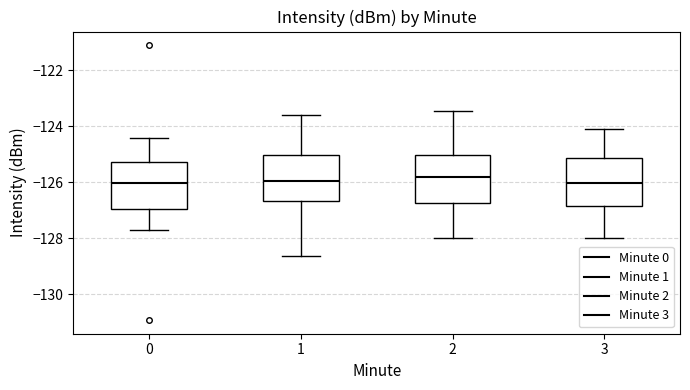

Reading left to right, read every box against the y-axis: the position of its median line, the range the box covers, and the ends of its whiskers. The values are not printed on the chart, so give them approximately, as read against the axis.

0: median -126.0, box -127.0 to -125.2, whiskers -127.6 to -124.4
1: median -126.0, box -126.6 to -125.0, whiskers -128.6 to -123.6
2: median -125.8, box -126.8 to -125.0, whiskers -128.0 to -123.4
3: median -126.0, box -126.8 to -125.2, whiskers -128.0 to -124.0